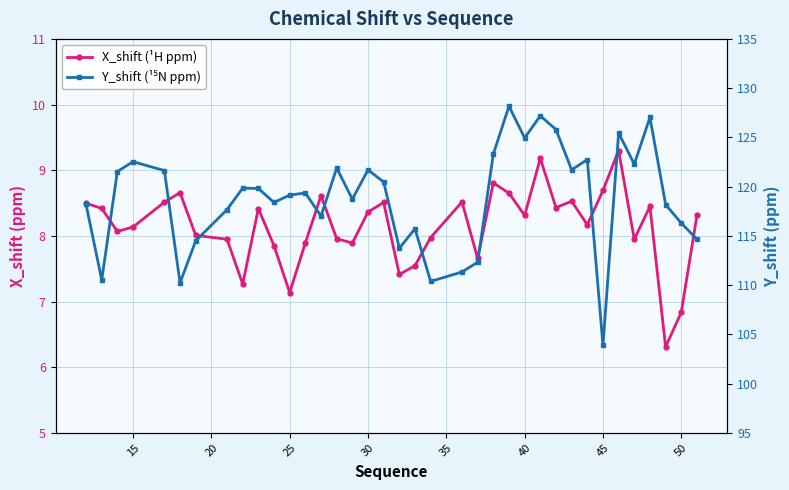

What is the maximum value for Y_shift (¹⁵N ppm)?

128.2